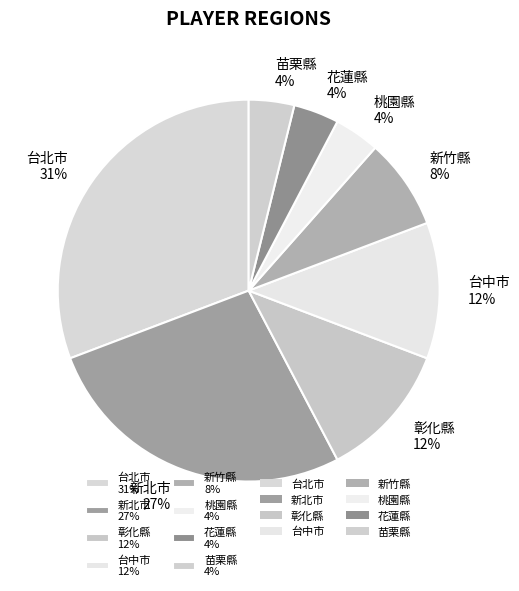

To the nearest percent, what is the average slice percentage?

12%